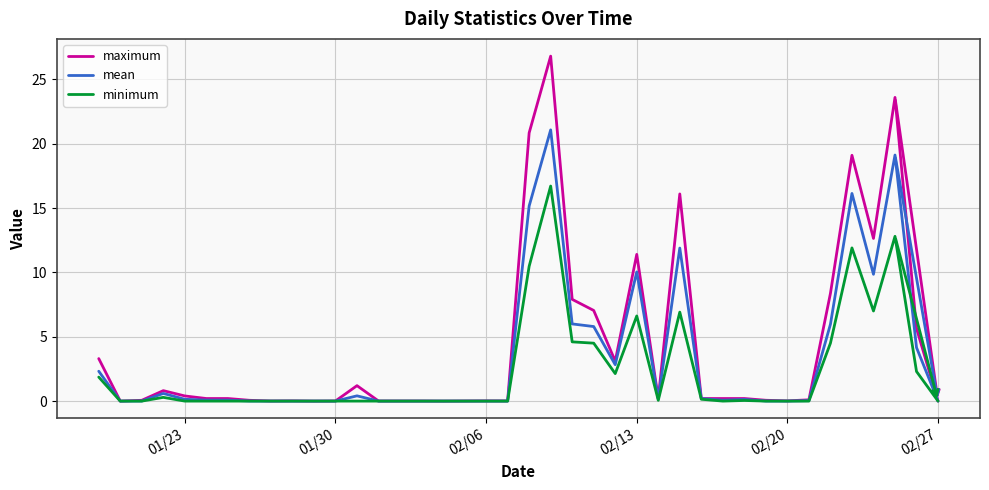

What is the maximum value for maximum?

26.8